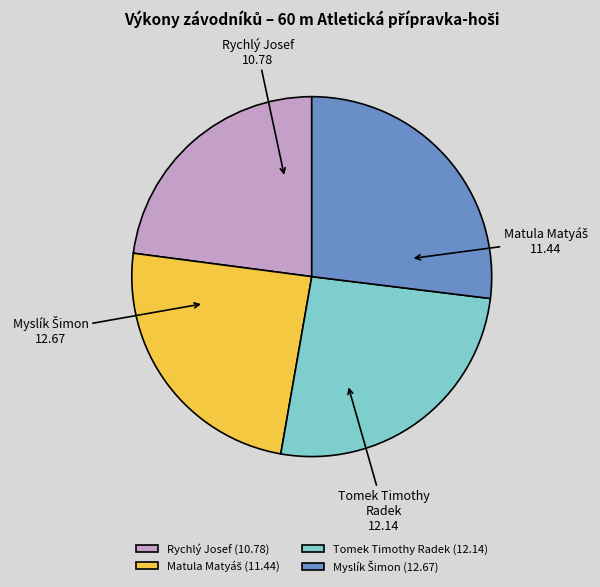

What is the ratio of the value at Tomek Timothy Radek to the value at Rychlý Josef?

1.1